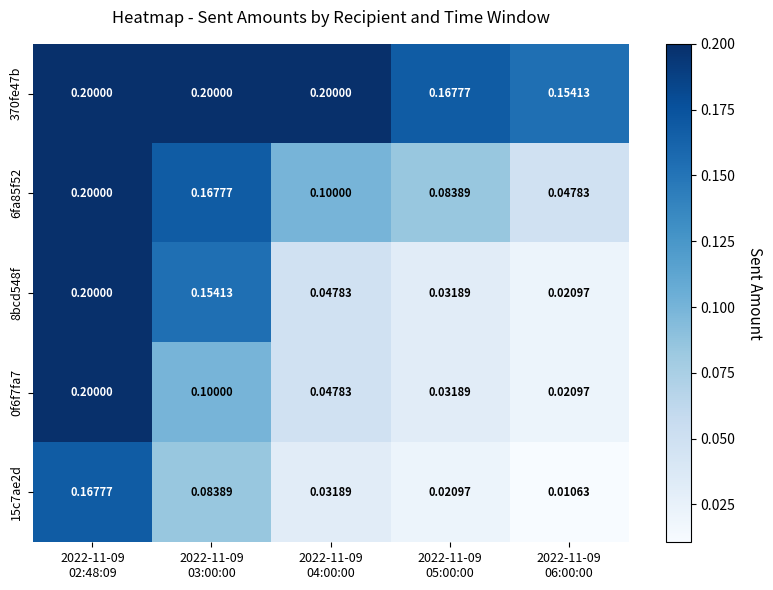

How many series are shown in this chart?

5